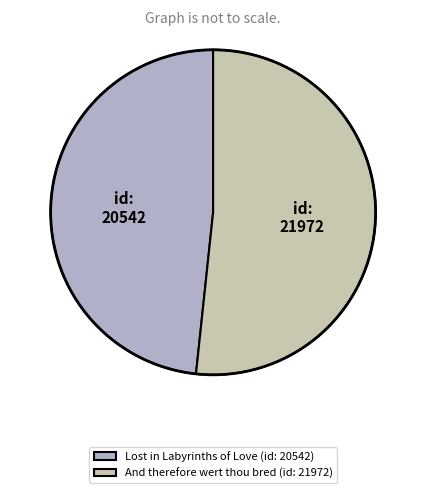

How many segments does this pie chart have?

2